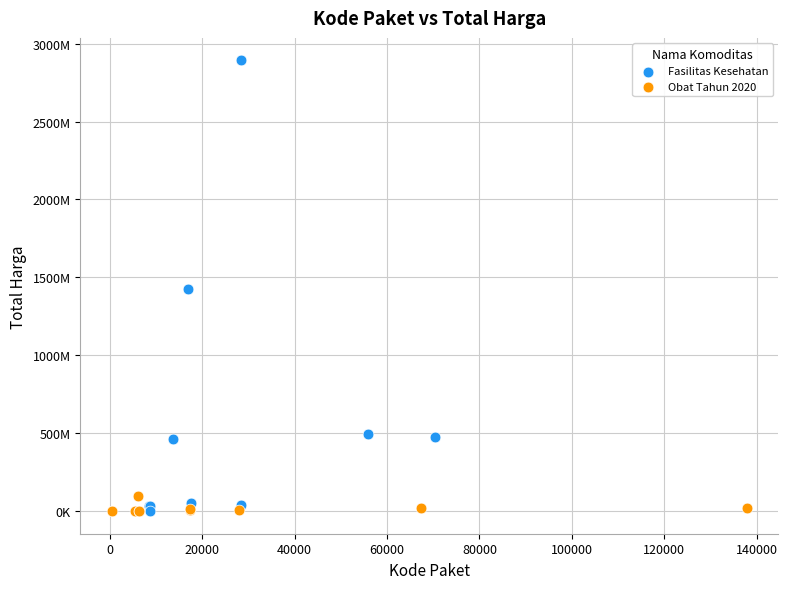

Which series has the largest Y range (max minus min)?

Fasilitas Kesehatan